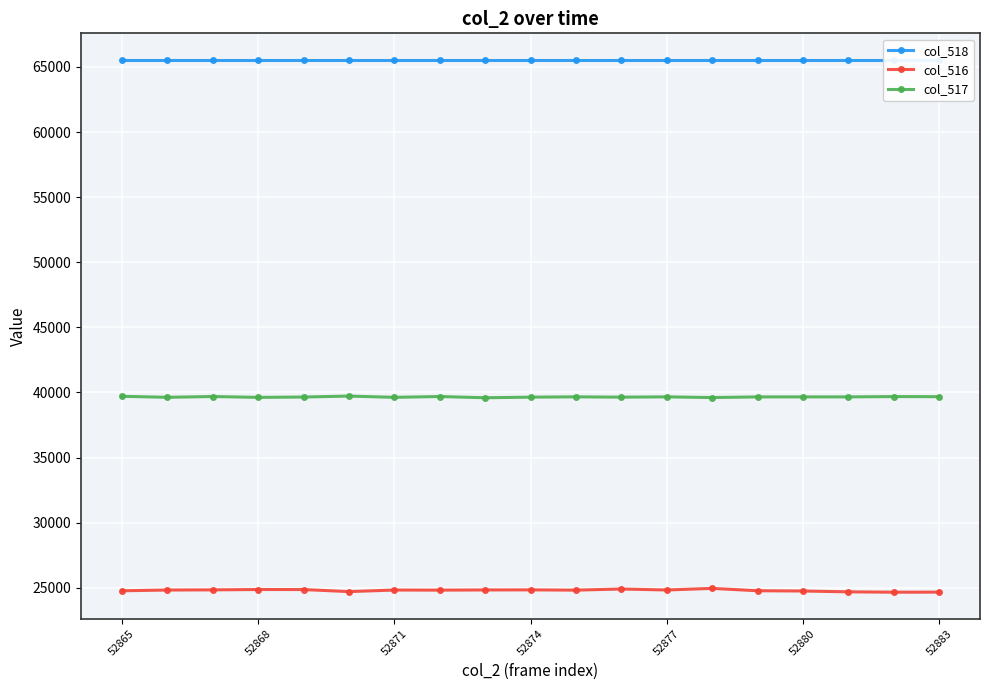

What is the difference between the maximum and minimum values in the col_516 series?

293